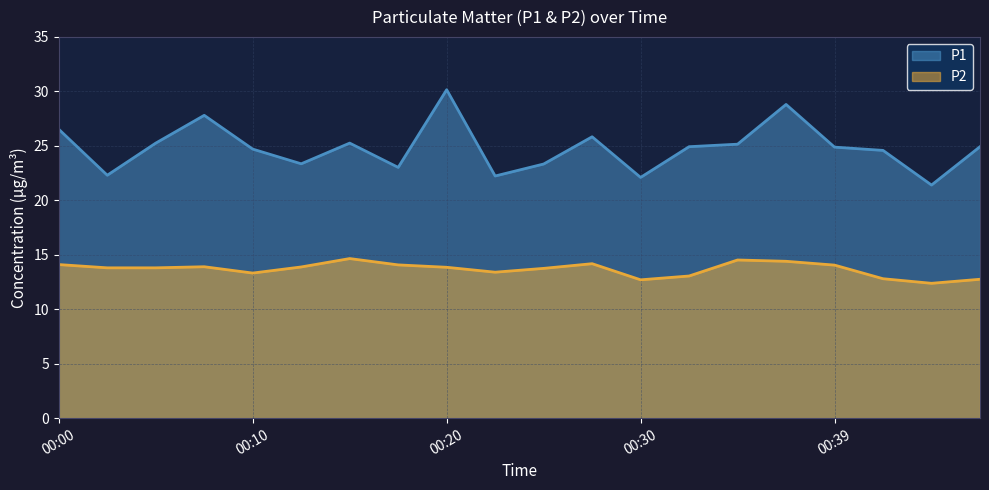

What is the maximum value for P2?

14.7